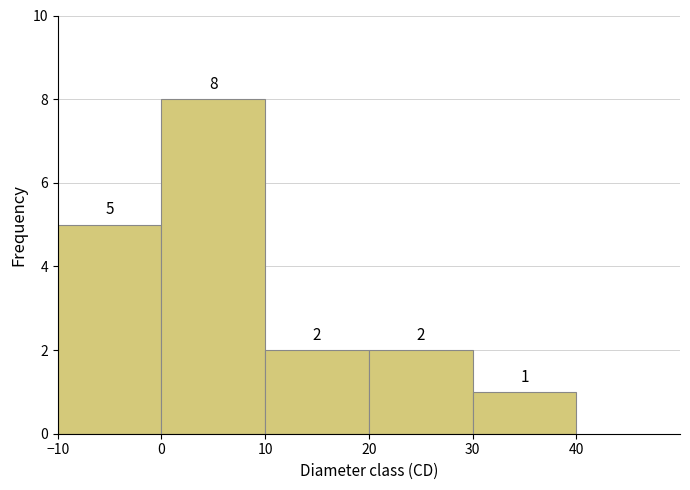

Over which range of the x-axis is the bar tallest?

0 to 10